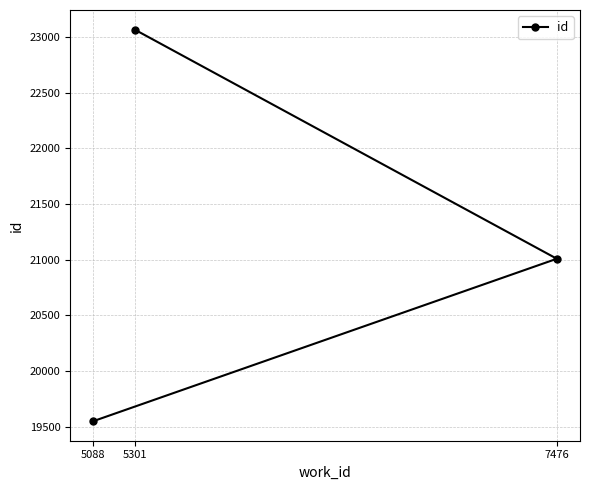

What is the ratio of the value at 5088 to the value at 5301?

0.8